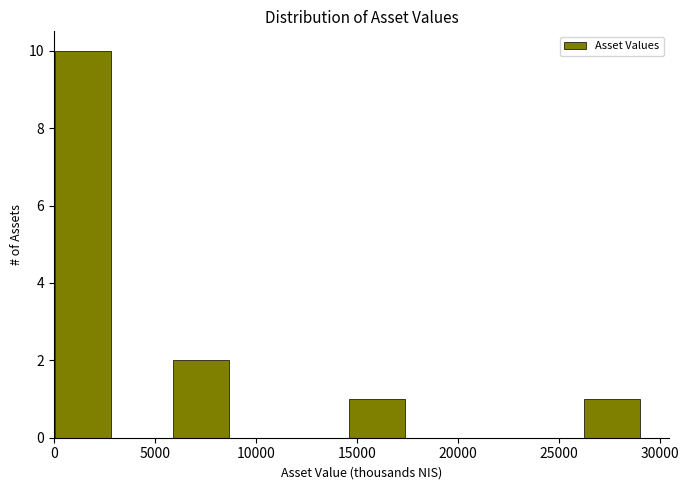

Reading left to right, list every bar in this chart as the range it spans on the x-axis followed by its height. Neither the bar edges nor the heights are printed on the chart, so give them approximately, as read against the axes.

0 to 3000: 10
3000 to 6000: 0
6000 to 8500: 2
8500 to 11500: 0
11500 to 14500: 0
14500 to 17500: 1
17500 to 20500: 0
20500 to 23500: 0
23500 to 26000: 0
26000 to 29000: 1